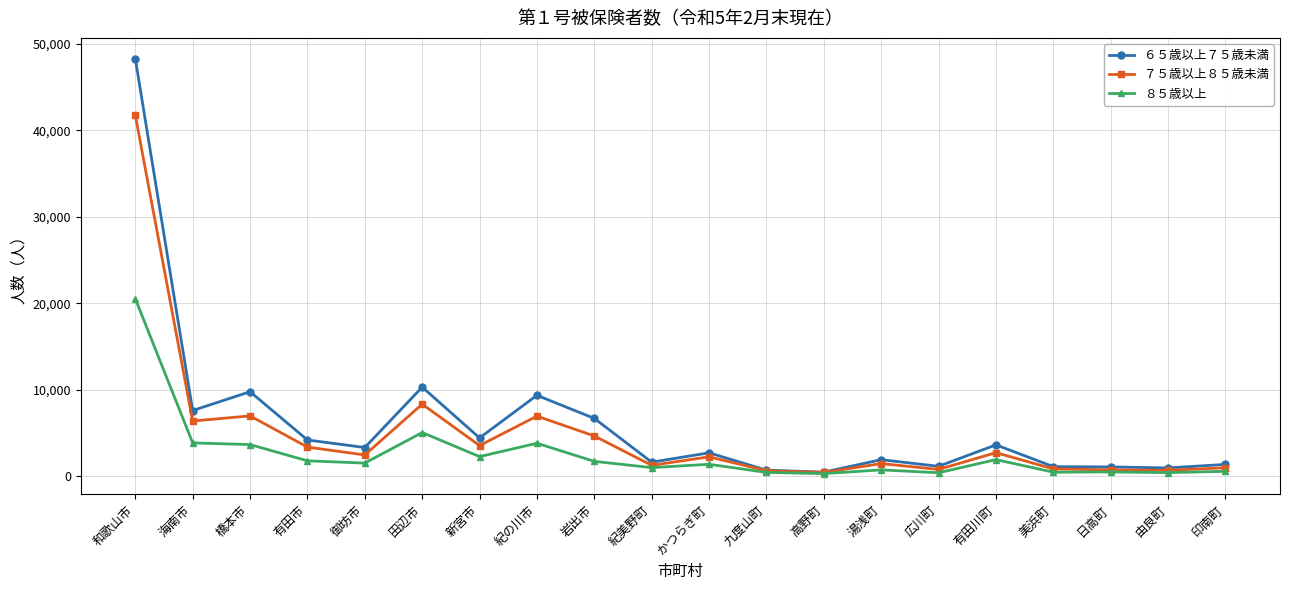

What is the minimum value shown in the chart?

313